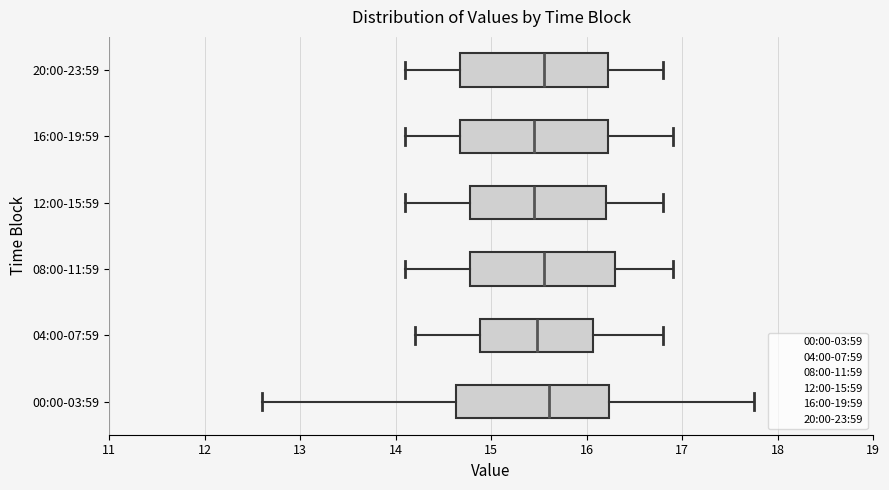

Where does the right whisker of the box for 12:00-15:59 end on the x-axis? The values are not printed on the chart, so give them approximately, as read against the axis.

16.8